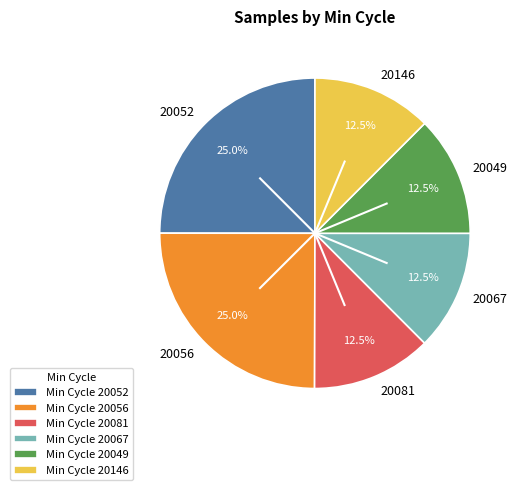

What percentage is NOT represented by 20067?

87.5%